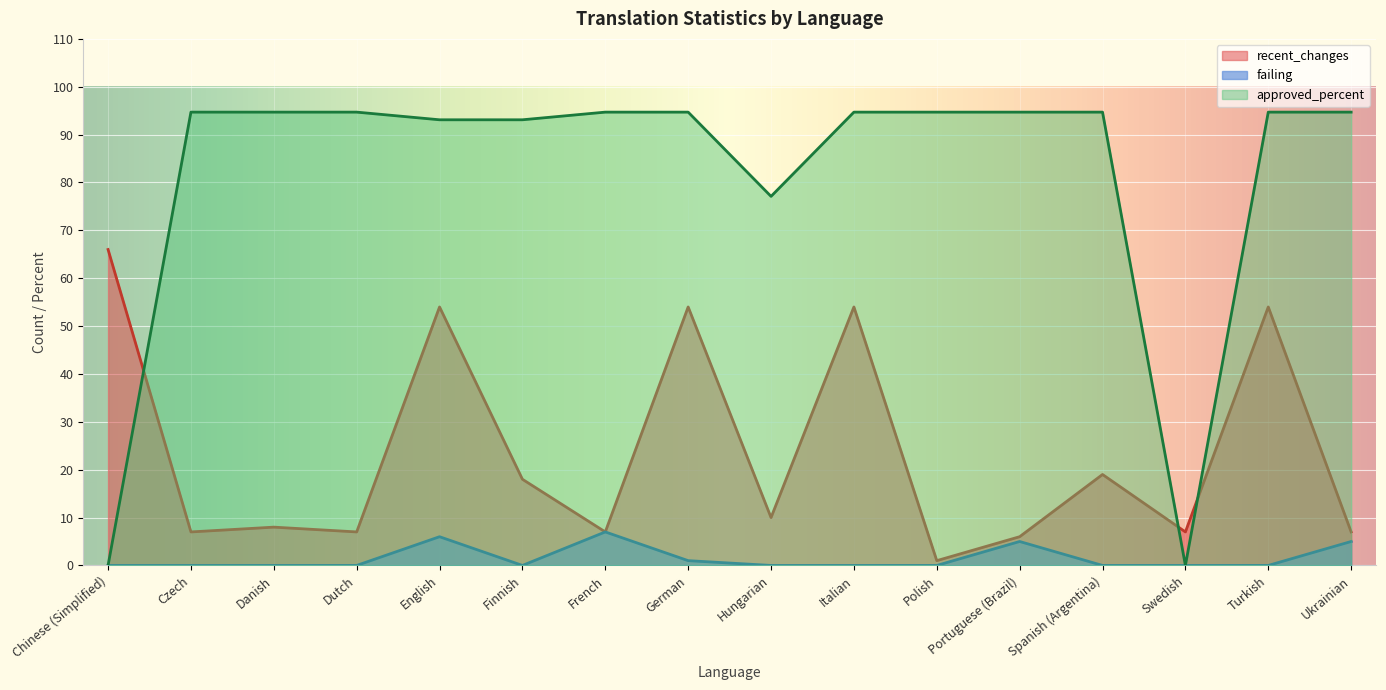

What is the total value across all series at English?

153.1